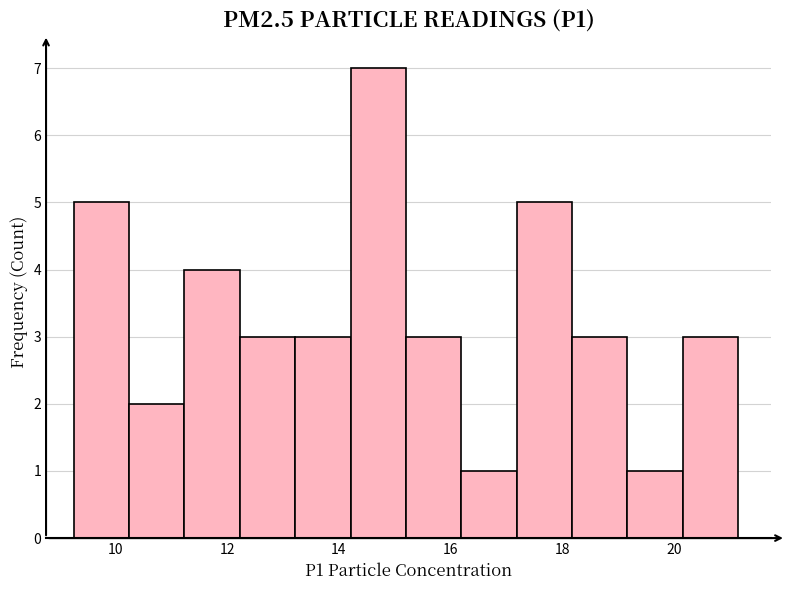

Which range on the x-axis has the tallest bar?

14.2 to 15.2